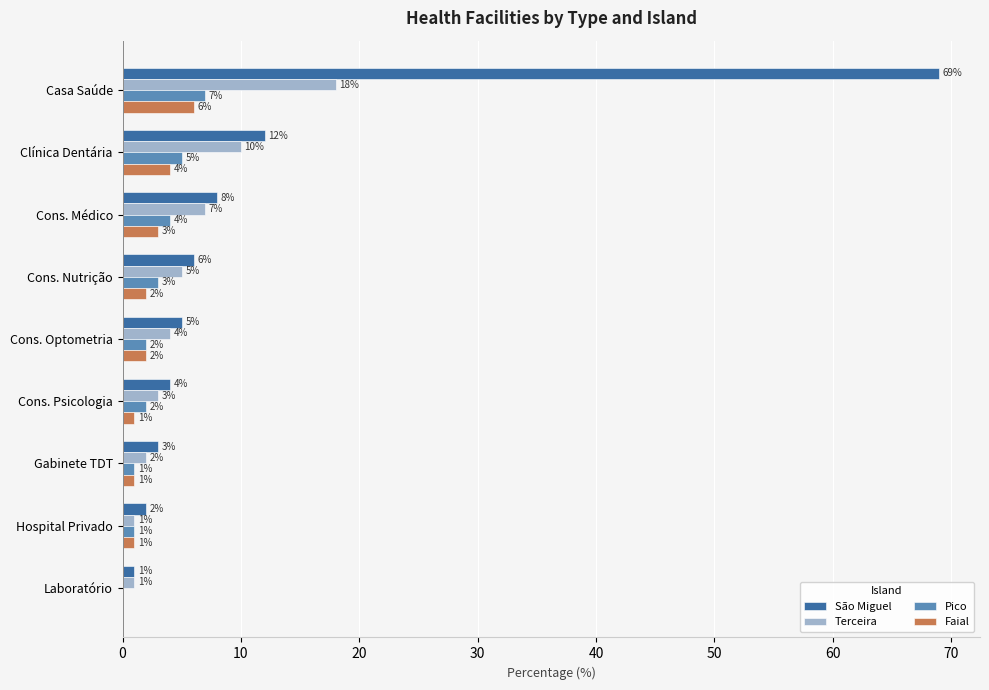

The Pico series shows 3 at Laboratório. True or false?

False